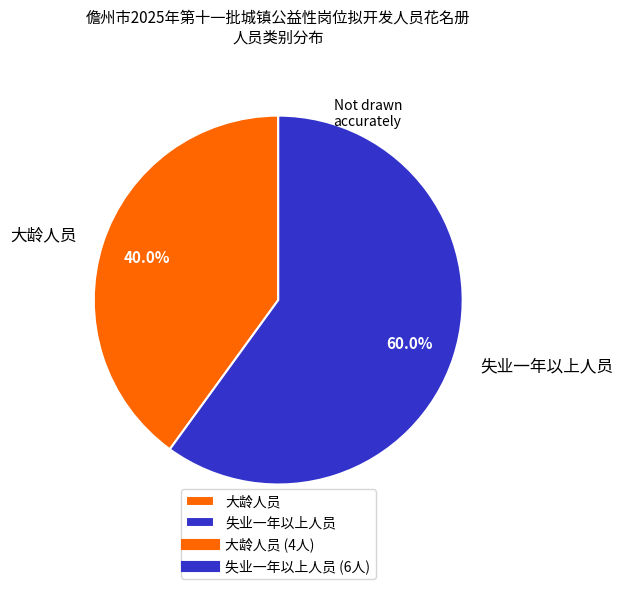

To the nearest percent, what is the difference between the largest and smallest slice percentages?

20%